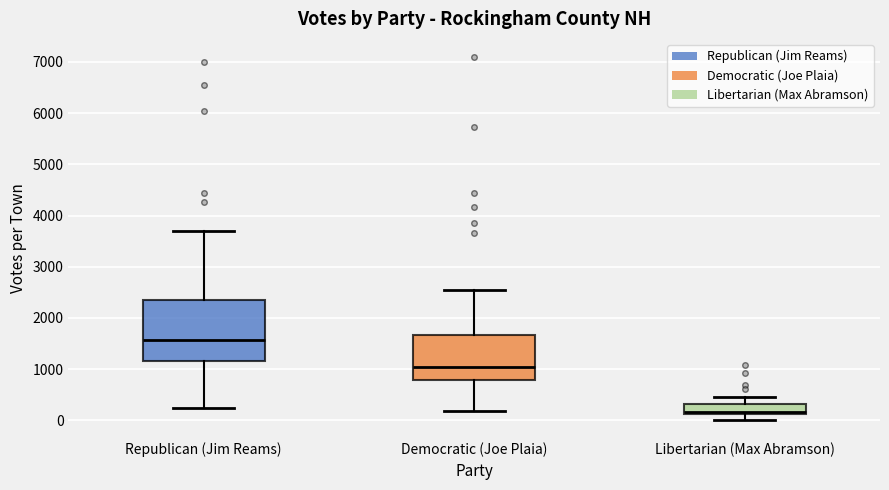

Comparing the boxes themselves (not the whiskers), which one is the tallest?

Republican (Jim Reams)